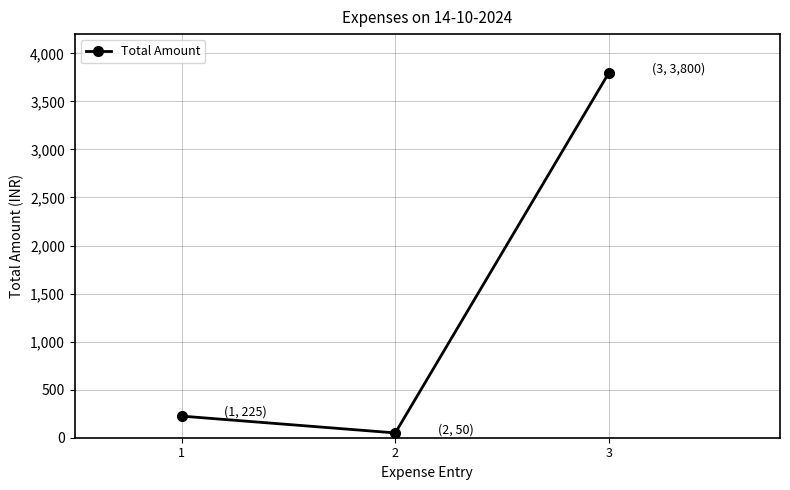

At which category does the chart reach its minimum across all series?

2